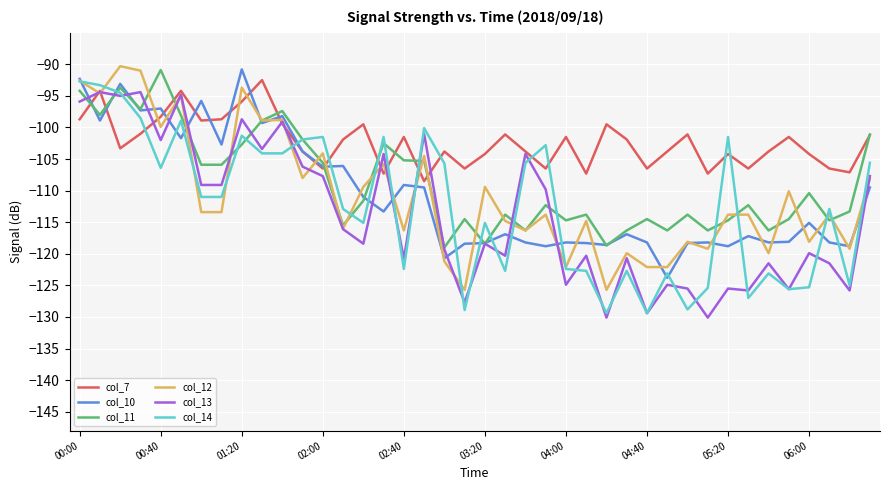

Which series ends up on top after the final intersection of col_10 and col_13?

col_13